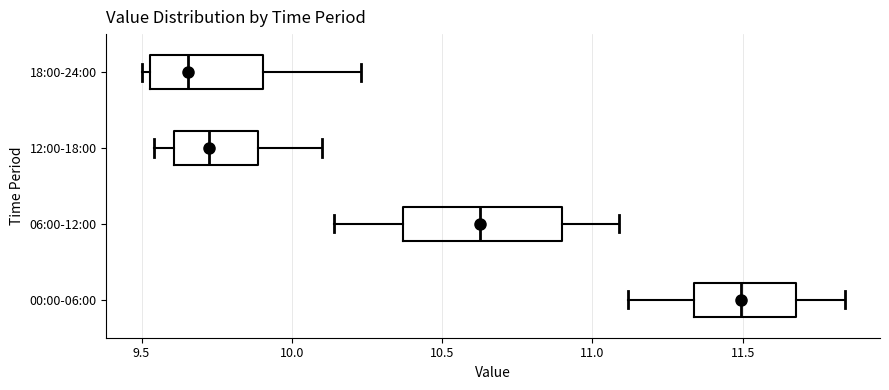

Reading bottom to top, transcribe this box plot: for each box, give where its median line is, the range the box spans, and where its two whiskers end, as read against the x-axis. The values are not printed on the chart, so give them approximately, as read against the axis.

00:00-06:00: median 11.50, box 11.35 to 11.70, whiskers 11.10 to 11.85
06:00-12:00: median 10.65, box 10.35 to 10.90, whiskers 10.15 to 11.10
12:00-18:00: median 9.75, box 9.60 to 9.90, whiskers 9.55 to 10.10
18:00-24:00: median 9.65, box 9.55 to 9.90, whiskers 9.50 to 10.25